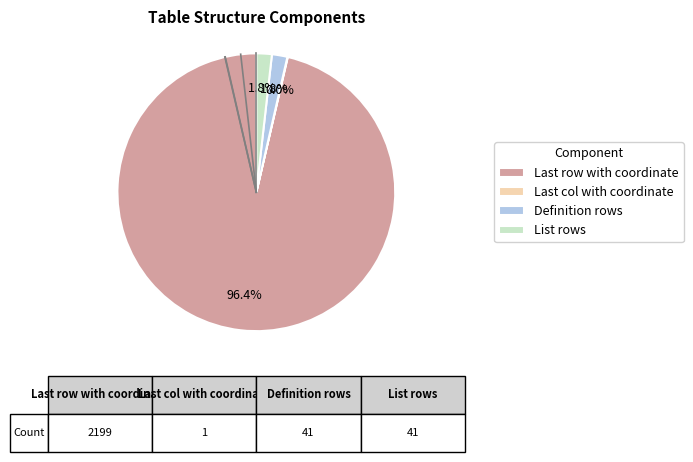

Which category has the biggest portion of the pie?

Last row with coordinate